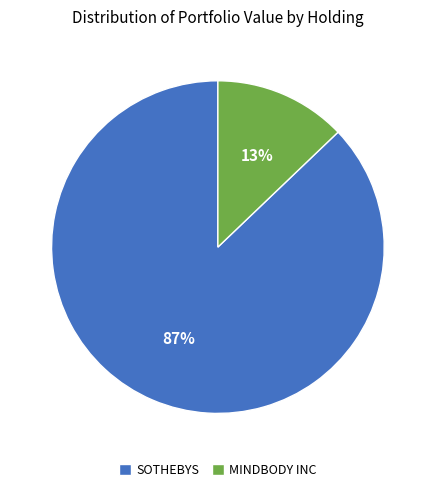

What is the majority slice?

SOTHEBYS